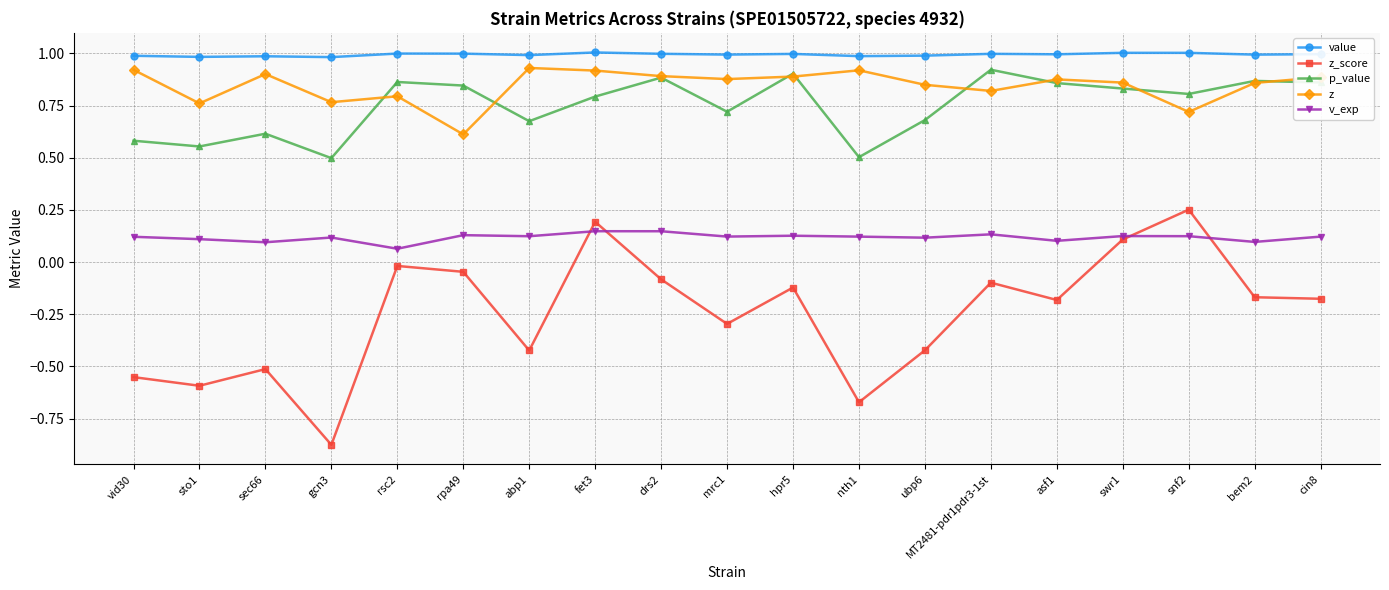

What is the sum of the p_value values at hpr5 and rpa49?

1.7